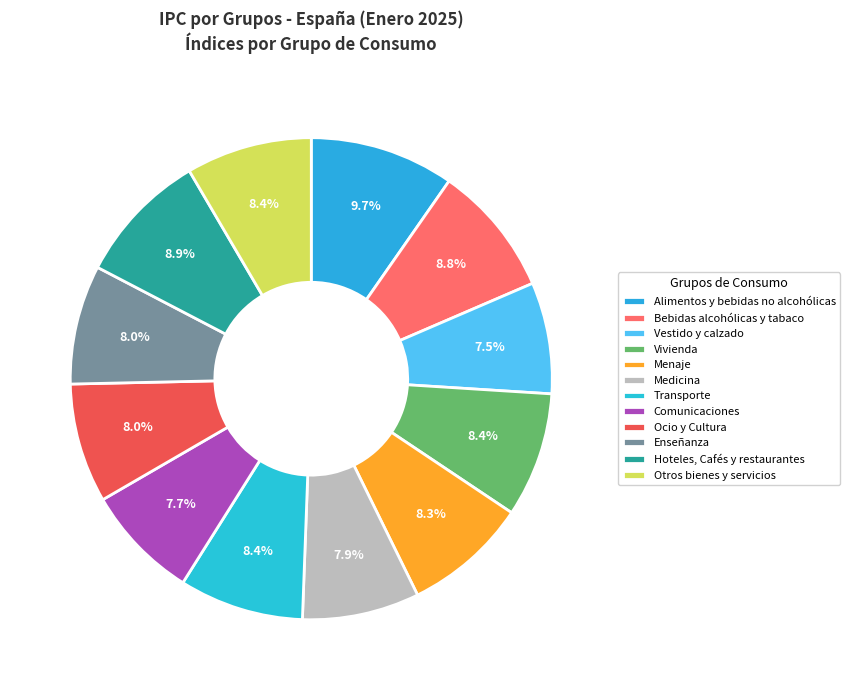

What is the change in value from Alimentos y bebidas no alcohólicas to Bebidas alcohólicas y tabaco?

-11.5